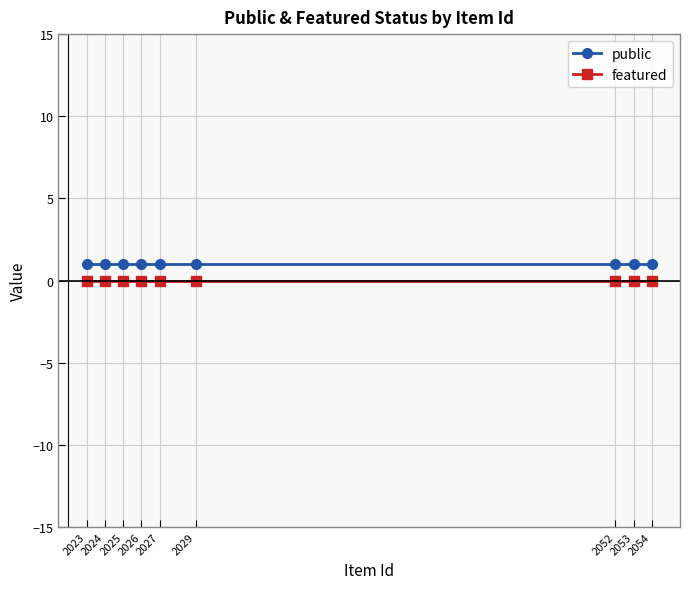

List the series in order of their overall mean, highest first.

public, featured